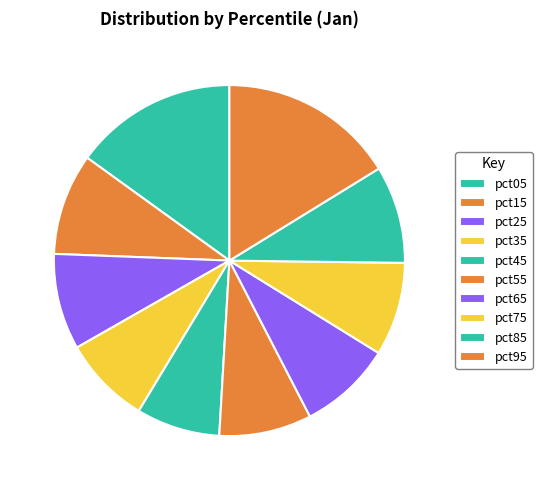

Do pct65 and pct35 together represent more than half of the pie?

No